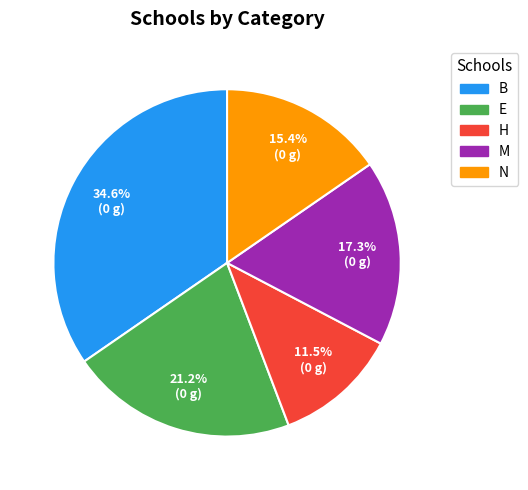

What is the smallest slice in the pie chart?

H